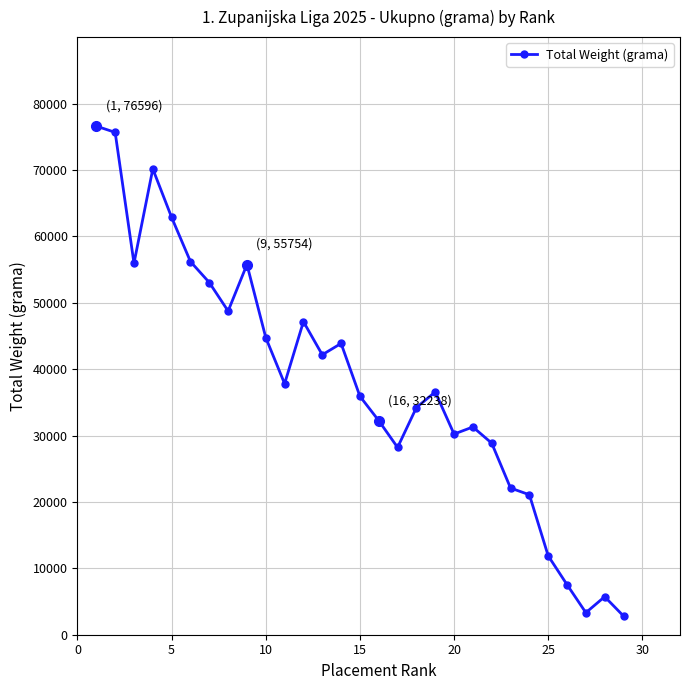

What is the difference between the second highest and second lowest values?

72333.0